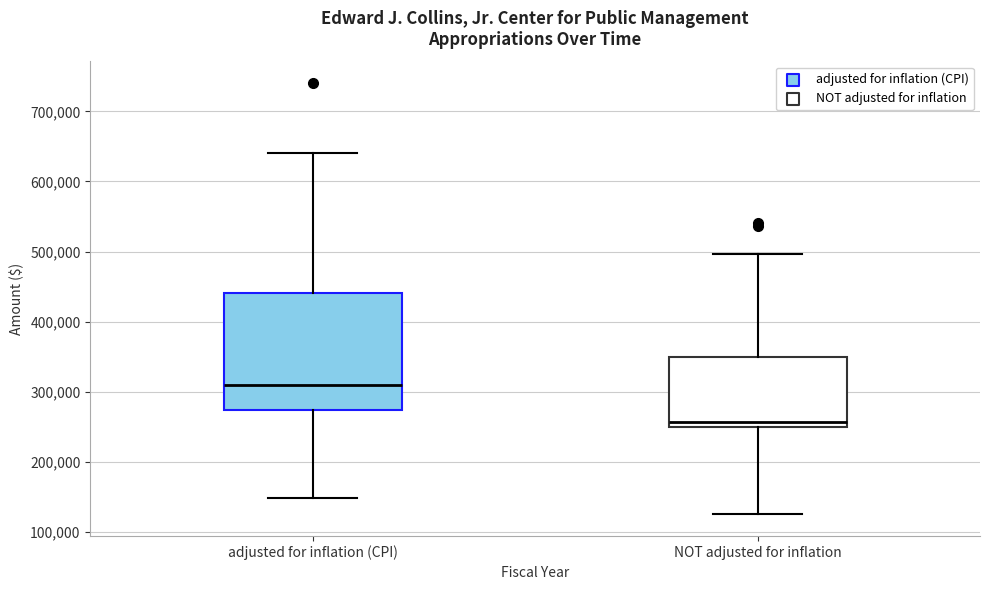

Comparing the boxes themselves (not the whiskers), which one is the tallest?

adjusted for inflation (CPI)